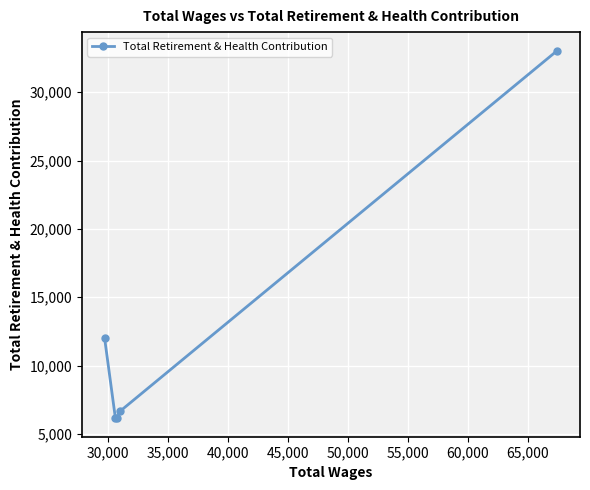

What is the maximum value shown in the chart?

33047